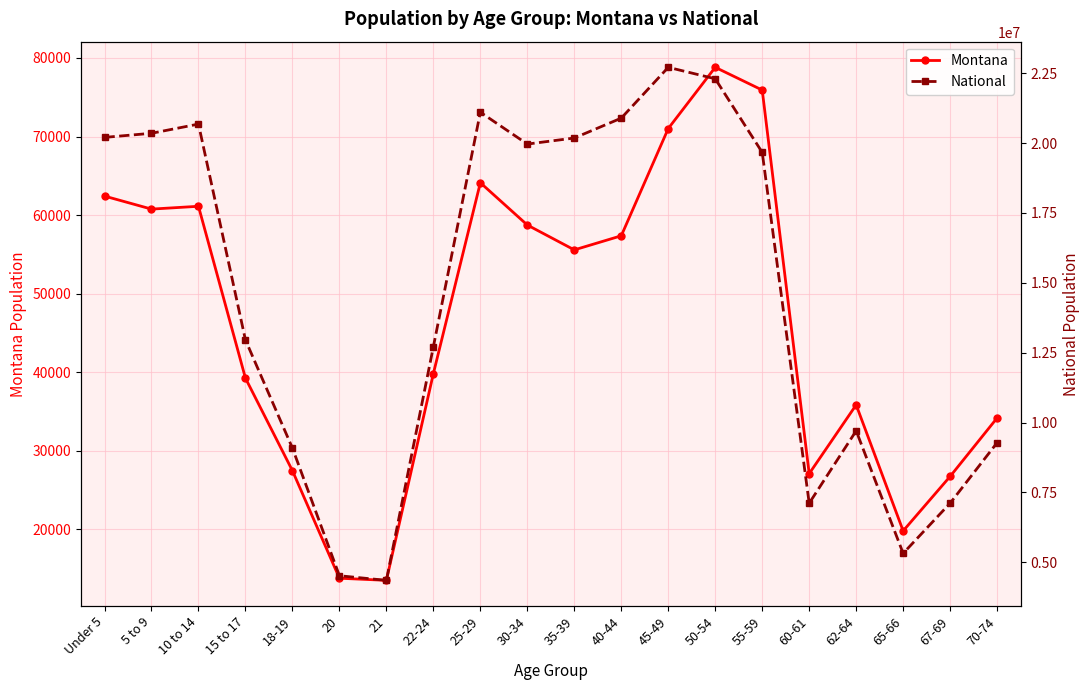

Which category has the lowest value across all series?

21